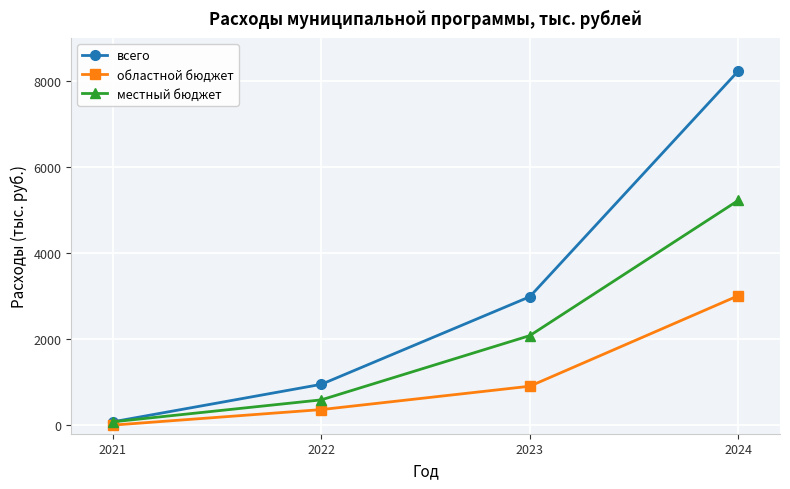

What is the difference between the maximum and minimum values in the местный бюджет series?

5149.3